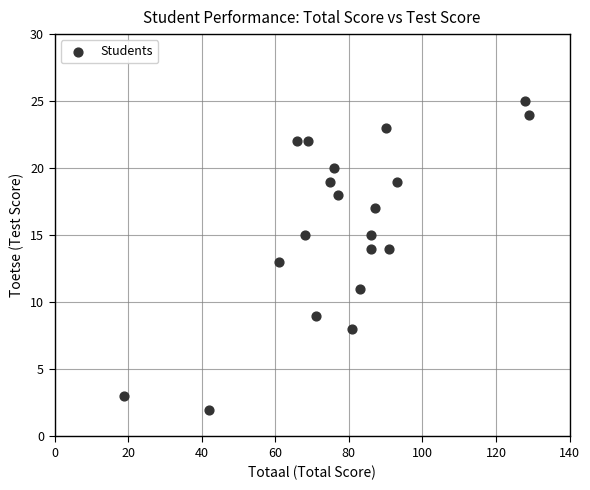

What is the range of X values (max minus min)?

110